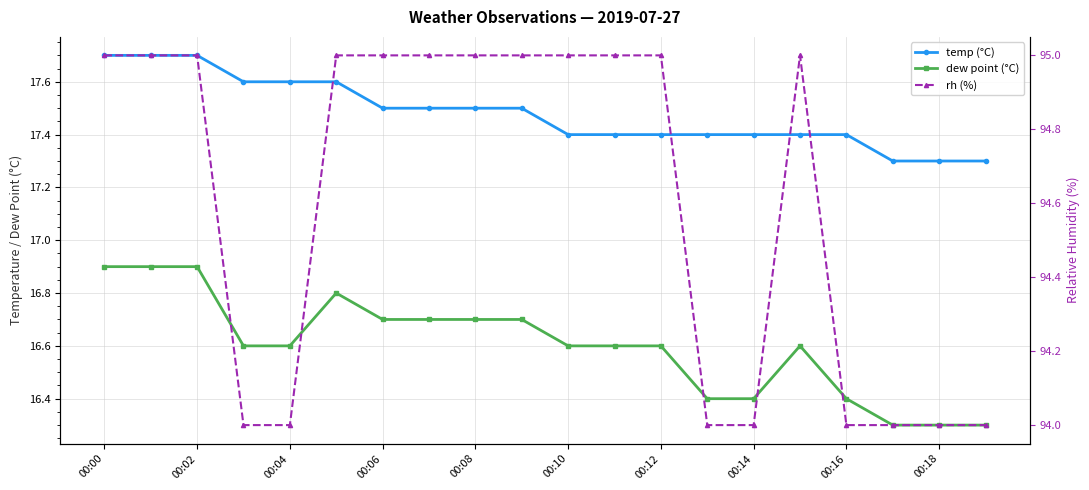

What is the highest value of the rh (%) series?

95.0